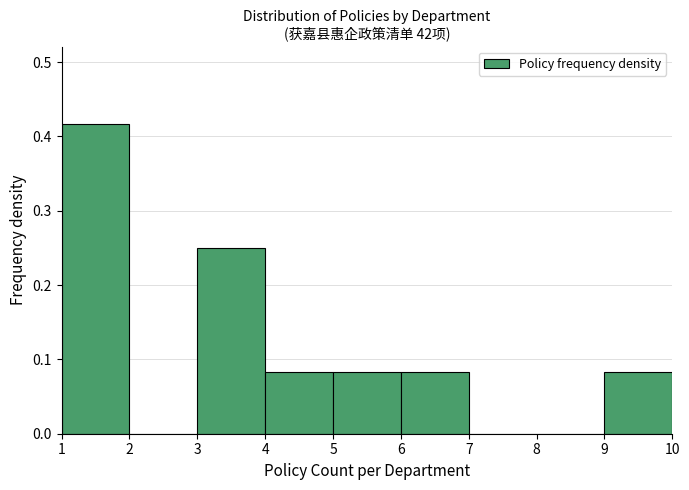

Reading left to right, list every bar in this chart as the range it spans on the x-axis followed by its height. The values are not printed on the chart, so give them approximately, as read against the axis.

1 to 2: 0.42
2 to 3: 0
3 to 4: 0.25
4 to 5: 0.08
5 to 6: 0.08
6 to 7: 0.08
7 to 8: 0
8 to 9: 0
9 to 10: 0.08